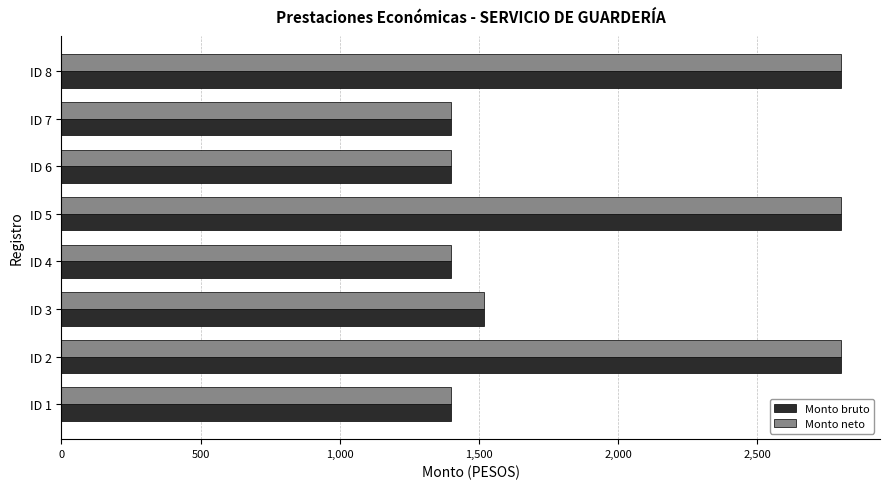

What are all the series names shown in the legend?

Monto bruto, Monto neto